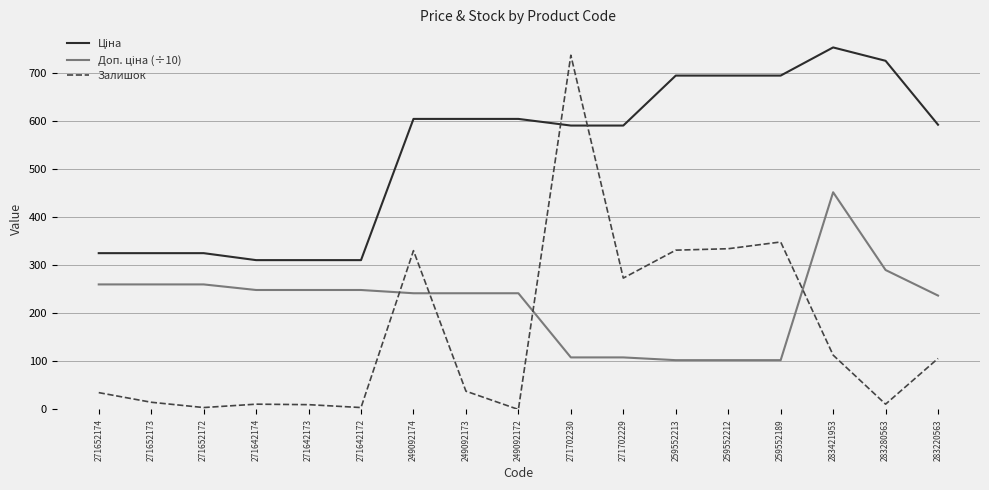

Which series has the largest range (max minus min)?

Залишок